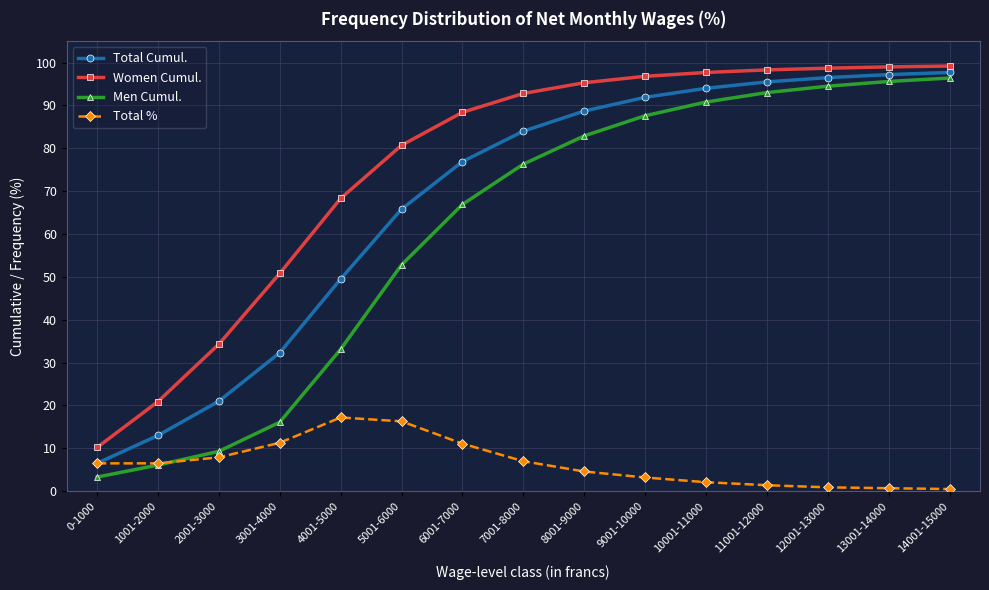

At which label does Total Cumul. reach its minimum?

0-1000